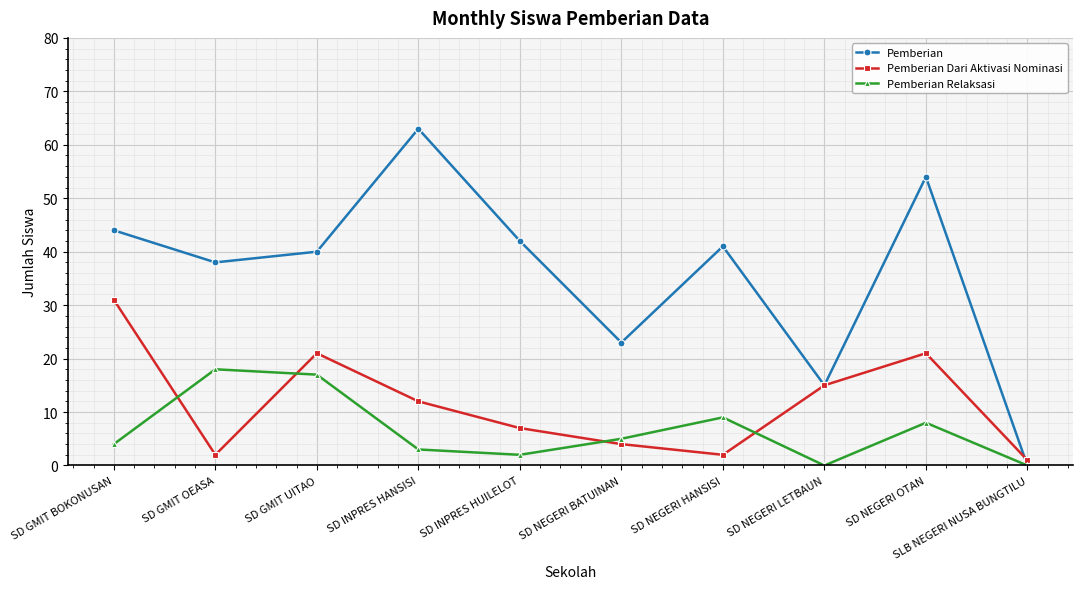

What is the sum of all Pemberian values?

360